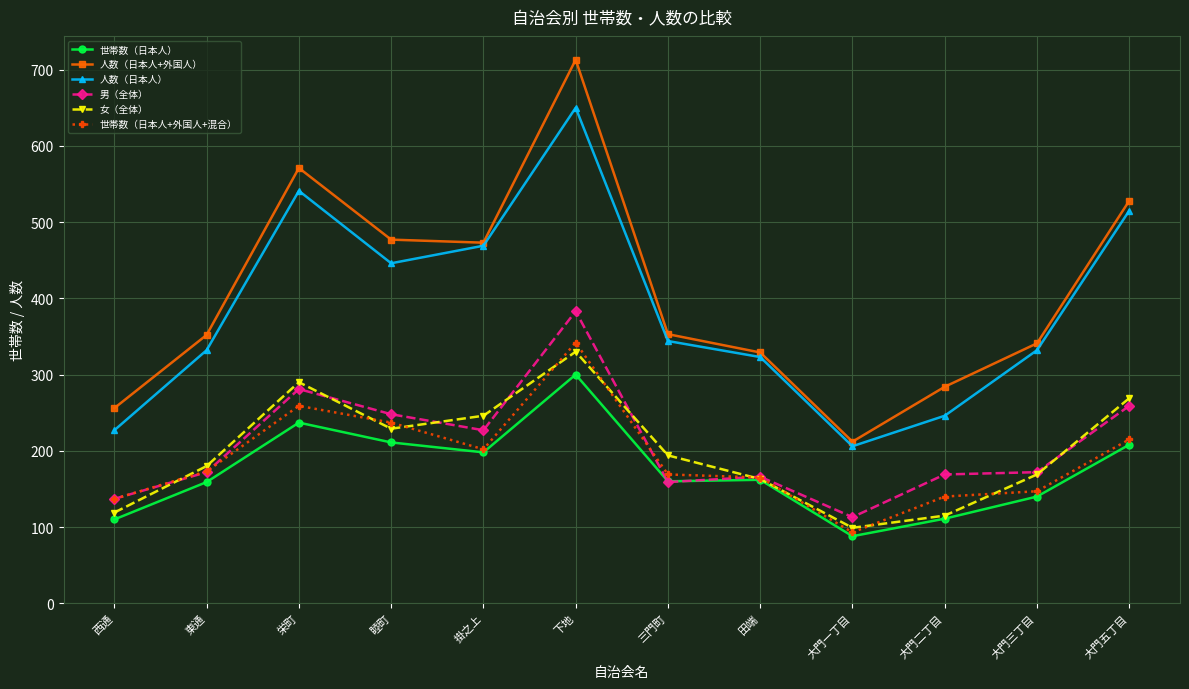

What are all the series names shown in the legend?

世帯数（日本人）, 人数（日本人+外国人）, 人数（日本人）, 男（全体）, 女（全体）, 世帯数（日本人+外国人+混合）